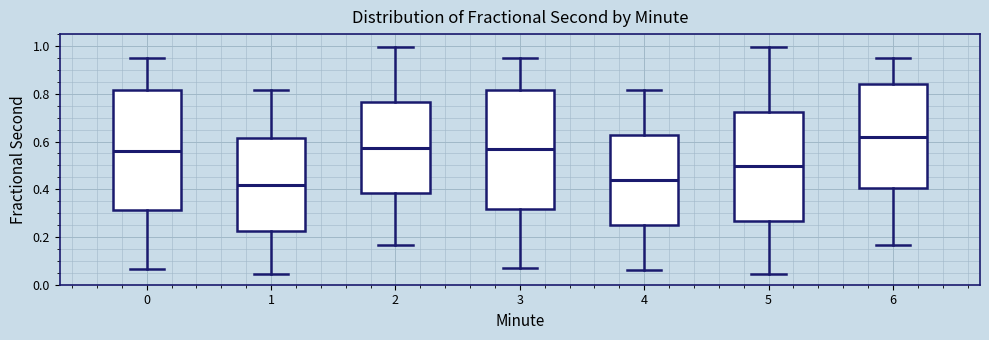

Which box has the lowest median line?

1